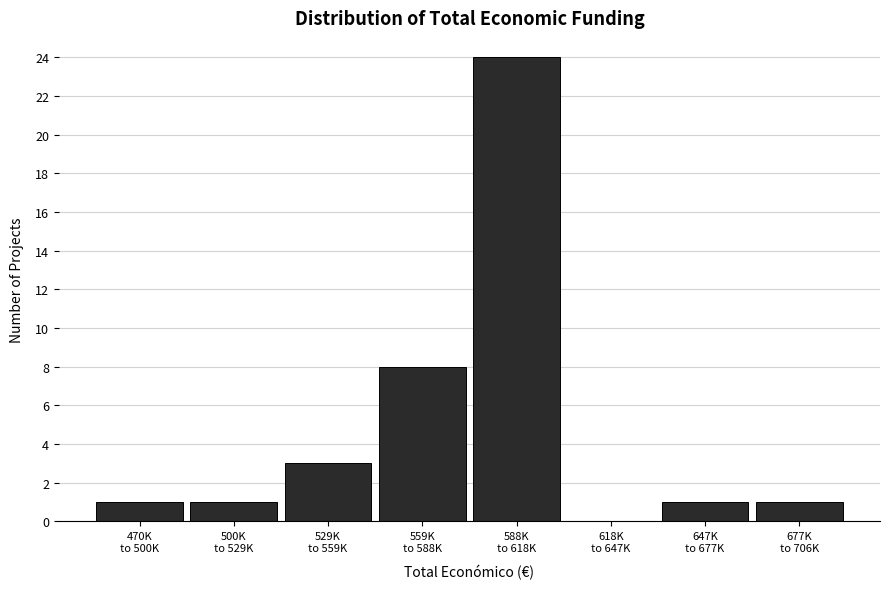

What is the maximum value shown in the chart?

24